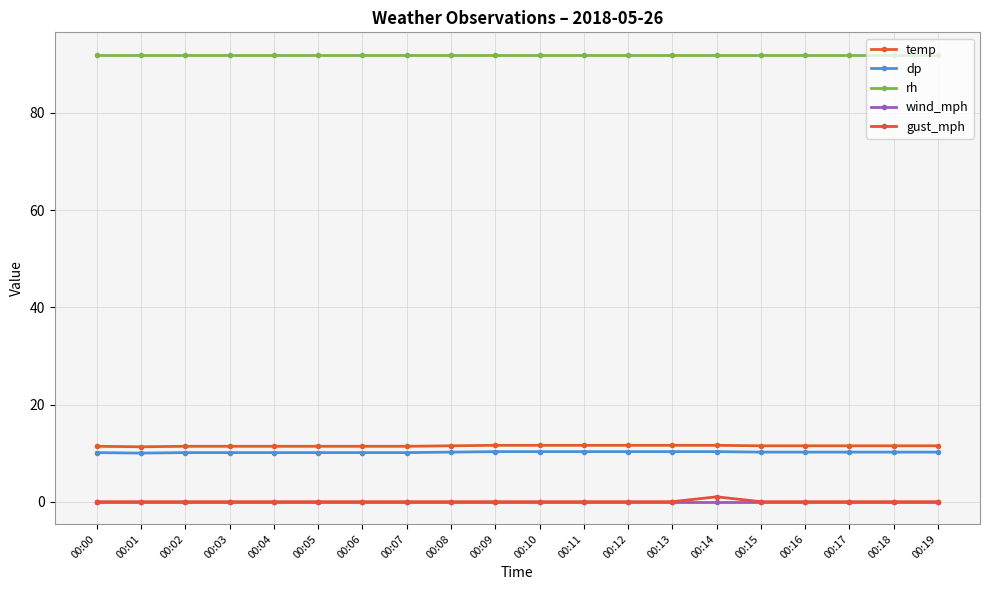

At how many categories does at least one series exceed 7?

20